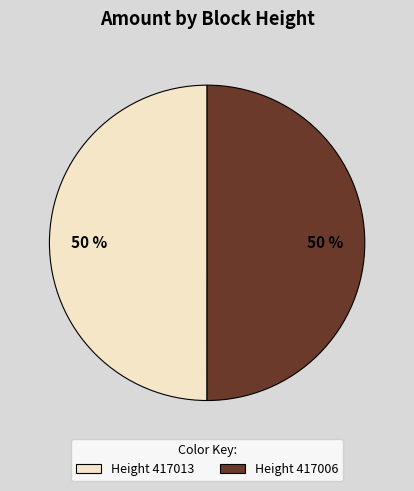

To the nearest percent, what is the average slice percentage?

50%